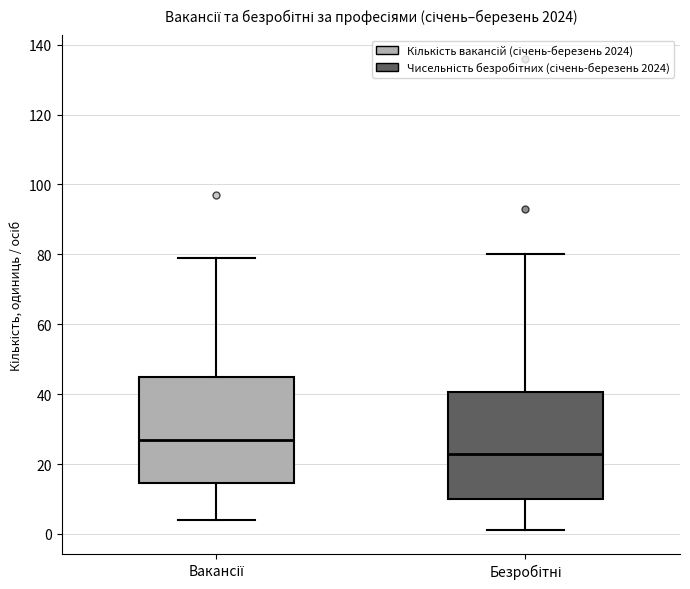

Reading left to right, transcribe this box plot: for each box, give where its median line is, the range the box spans, and where its two whiskers end, as read against the y-axis. The values are not printed on the chart, so give them approximately, as read against the axis.

Вакансії: median 28, box 14 to 46, whiskers 4 to 80
Безробітні: median 24, box 10 to 40, whiskers 2 to 80